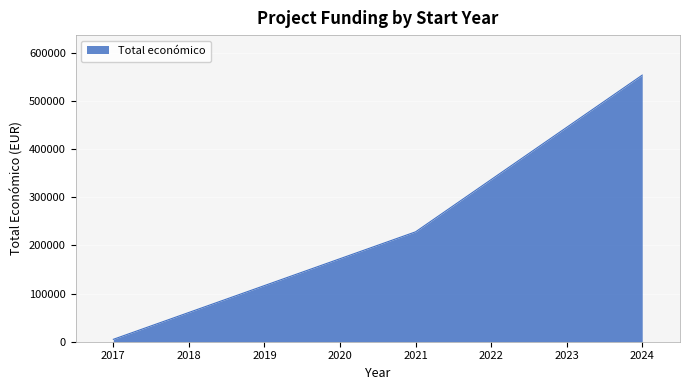

Which label corresponds to the smallest value in the chart?

2017